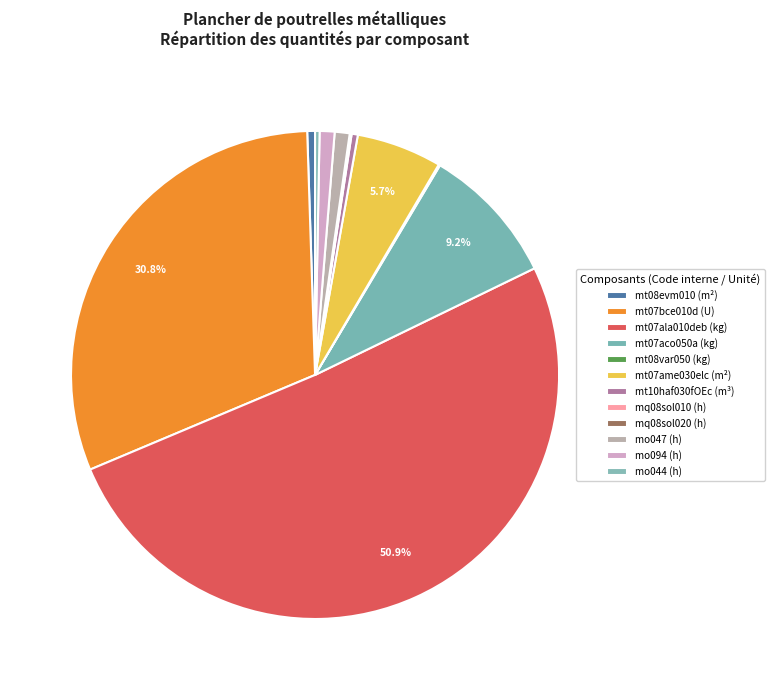

What is the change in value from mt08var050 (kg) to mo094 (h)?

+0.2